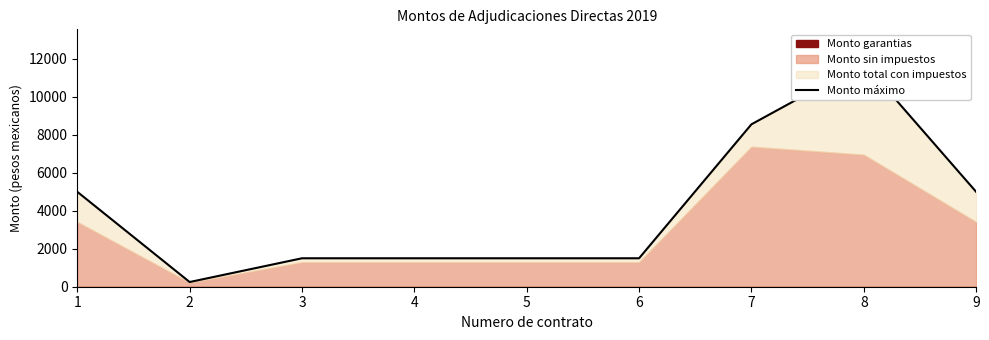

Count the values in the range 1499 to 5000.

6